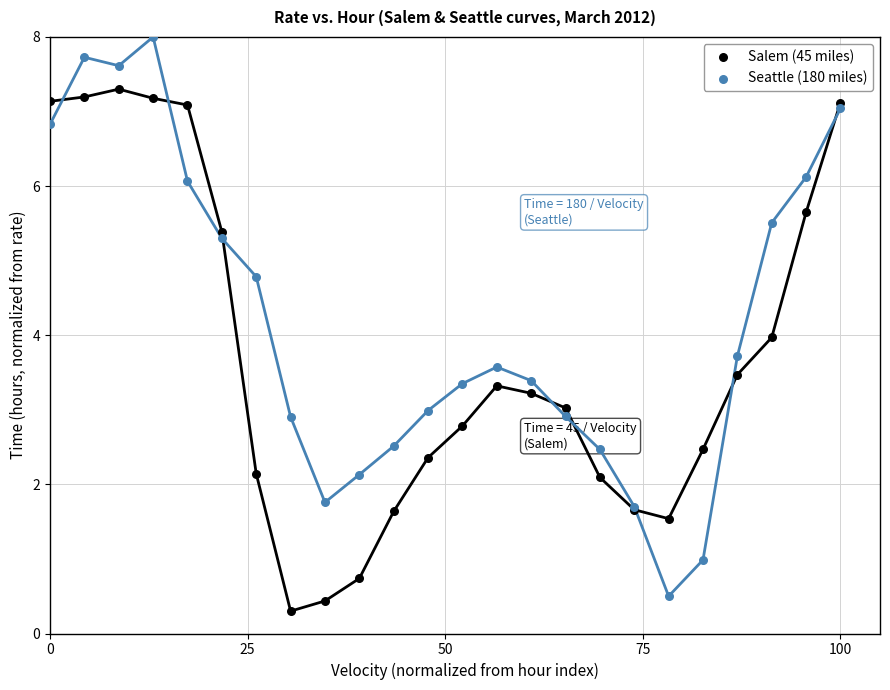

What is the X range (max minus min) for the scatter plot?

100.0